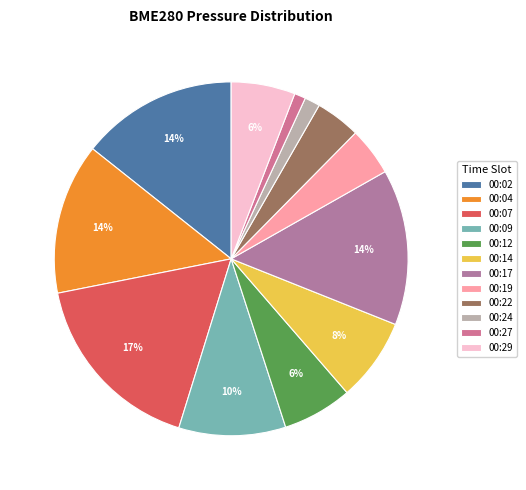

Which category has the biggest portion of the pie?

00:07